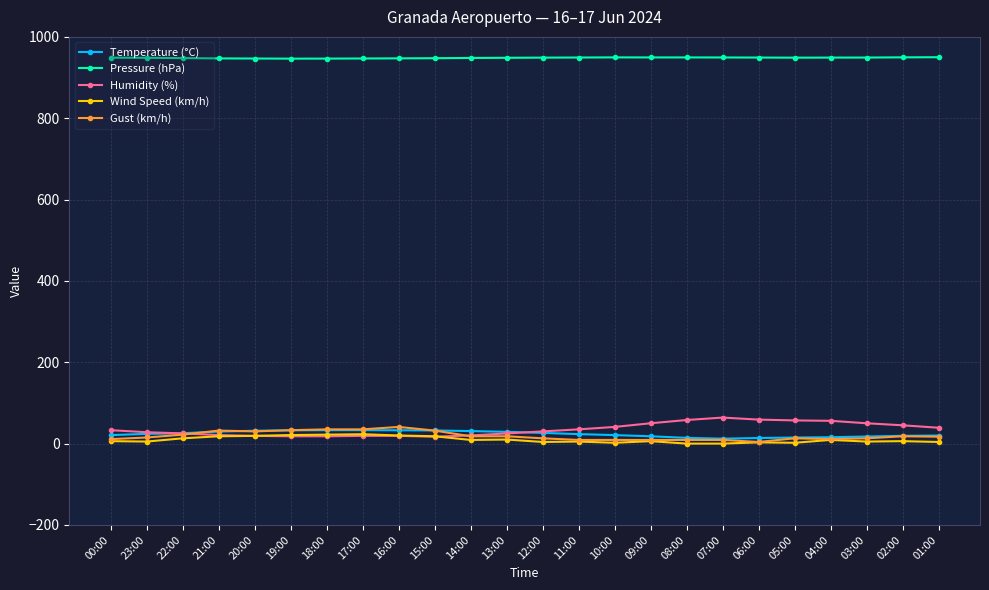

Count the number of categories in the chart.

24